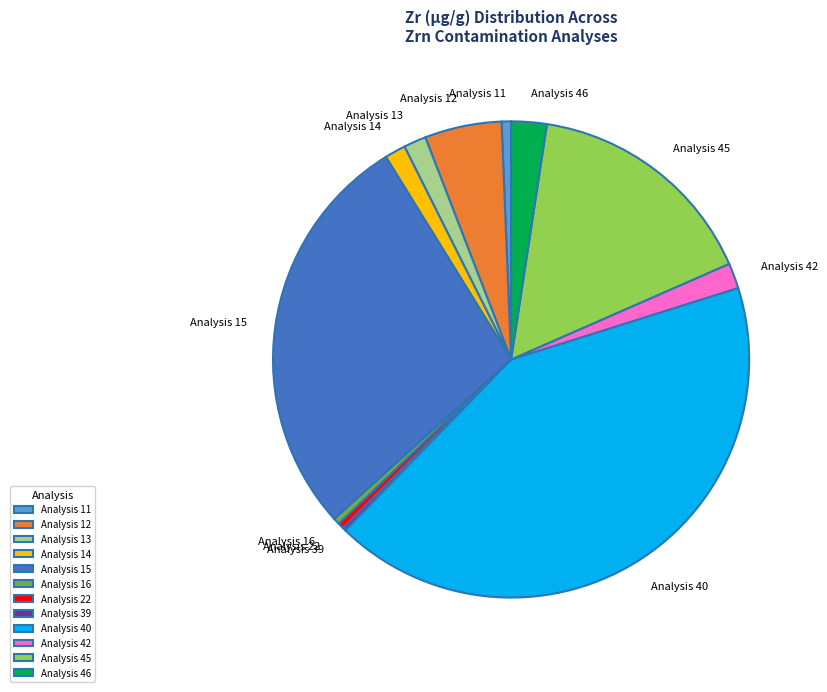

True or false: Analysis 22 accounts for 0% of the total.

True